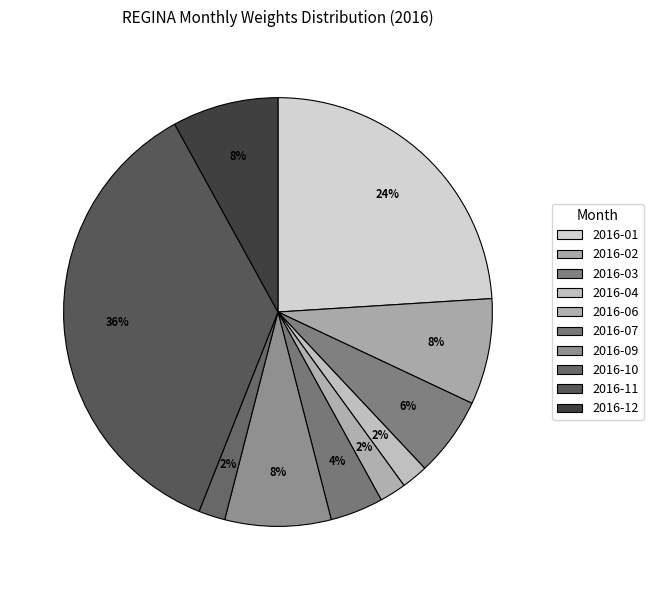

To the nearest percent, what is the difference between the largest and smallest slice percentages?

34%